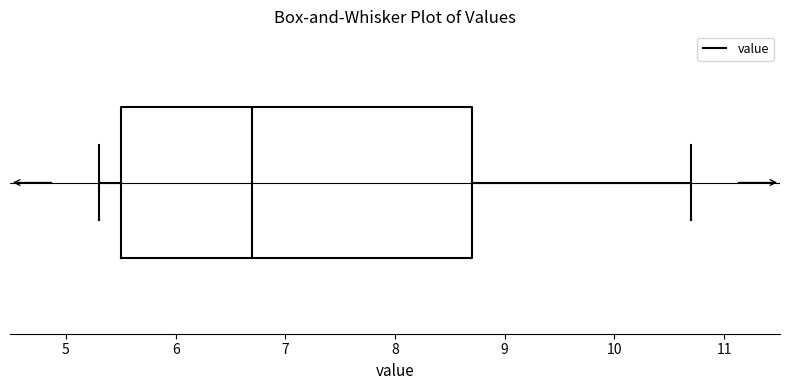

Read this box plot against the x-axis: the position of the median line, the range covered by the box, and the ends of both whiskers. The values are not printed on the chart, so give them approximately, as read against the axis.

median 6.7, box 5.5 to 8.7, whiskers 5.3 to 10.7